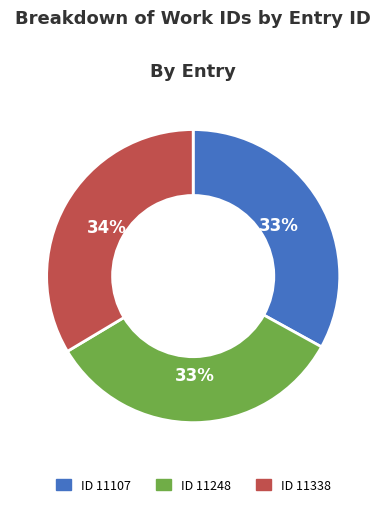

To the nearest percent, what portion does ID 11338 represent?

34%